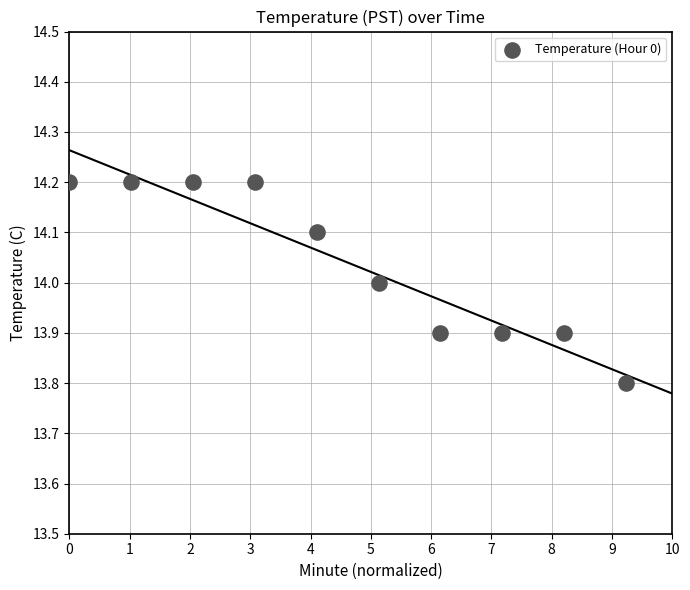

What is the range of Y values (max minus min)?

0.4